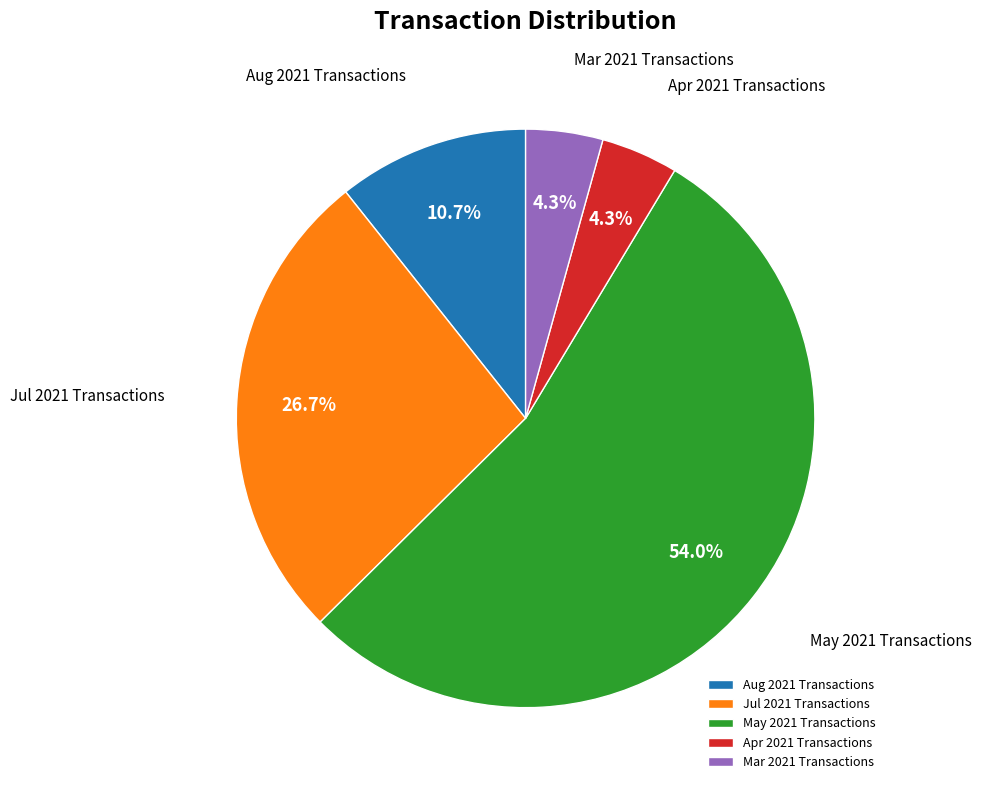

What portion of the pie excludes May 2021 Transactions?

46.0%